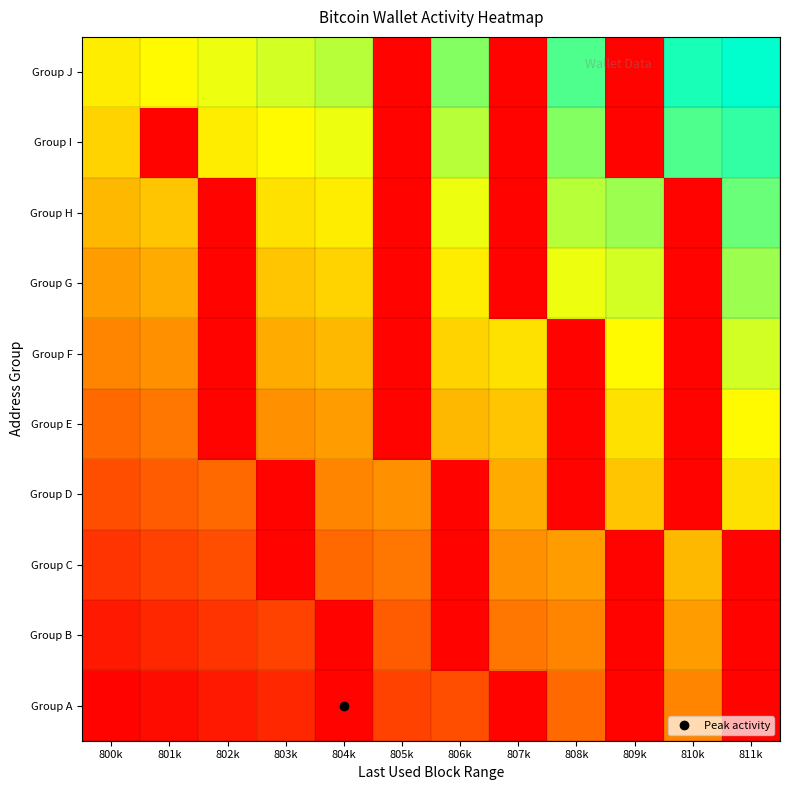

Reading right to left, what are all the values shown in this chart?

Group A: 811k=0.9	810k=34.5	809k=0.9	808k=27.6	807k=0.9	806k=20.7	805k=17.2	804k=0.9	803k=10.3	802k=6.9	801k=3.4	800k=0.9
Group B: 811k=0.9	810k=41.4	809k=0.9	808k=34.5	807k=31.0	806k=0.9	805k=24.1	804k=0.9	803k=17.2	802k=13.8	801k=10.3	800k=6.9
Group C: 811k=0.9	810k=48.3	809k=0.9	808k=41.4	807k=37.9	806k=0.9	805k=31.0	804k=27.6	803k=0.9	802k=20.7	801k=17.2	800k=13.8
Group D: 811k=58.6	810k=0.9	809k=51.7	808k=0.9	807k=44.8	806k=0.9	805k=37.9	804k=34.5	803k=0.9	802k=27.6	801k=24.1	800k=20.7
Group E: 811k=65.5	810k=0.9	809k=58.6	808k=0.9	807k=51.7	806k=48.3	805k=0.9	804k=41.4	803k=37.9	802k=0.9	801k=31.0	800k=27.6
Group F: 811k=72.4	810k=0.9	809k=65.5	808k=0.9	807k=58.6	806k=55.2	805k=0.9	804k=48.3	803k=44.8	802k=0.9	801k=37.9	800k=34.5
Group G: 811k=79.3	810k=0.9	809k=72.4	808k=69.0	807k=0.9	806k=62.1	805k=0.9	804k=55.2	803k=51.7	802k=0.9	801k=44.8	800k=41.4
Group H: 811k=86.2	810k=0.9	809k=79.3	808k=75.9	807k=0.9	806k=69.0	805k=0.9	804k=62.1	803k=58.6	802k=0.9	801k=51.7	800k=48.3
Group I: 811k=93.1	810k=89.7	809k=0.9	808k=82.8	807k=0.9	806k=75.9	805k=0.9	804k=69.0	803k=65.5	802k=62.1	801k=0.9	800k=55.2
Group J: 811k=100.0	810k=96.6	809k=0.9	808k=89.7	807k=0.9	806k=82.8	805k=0.9	804k=75.9	803k=72.4	802k=69.0	801k=65.5	800k=62.1